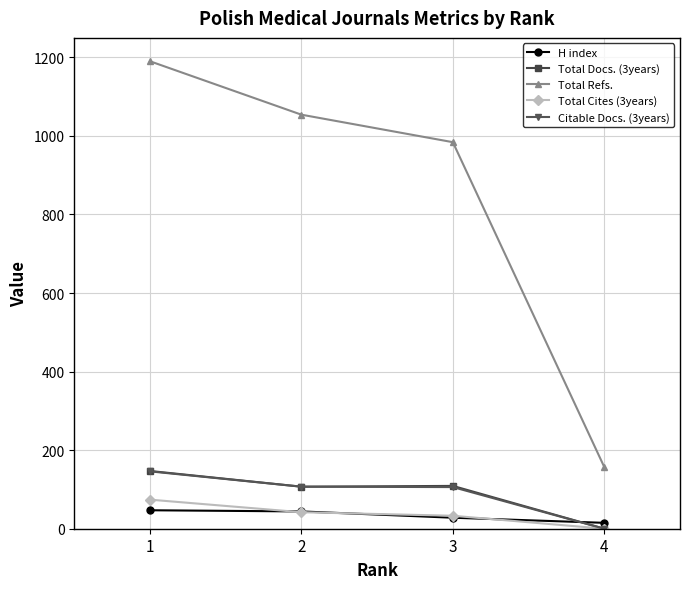

Which series has the widest spread of values?

Total Refs.